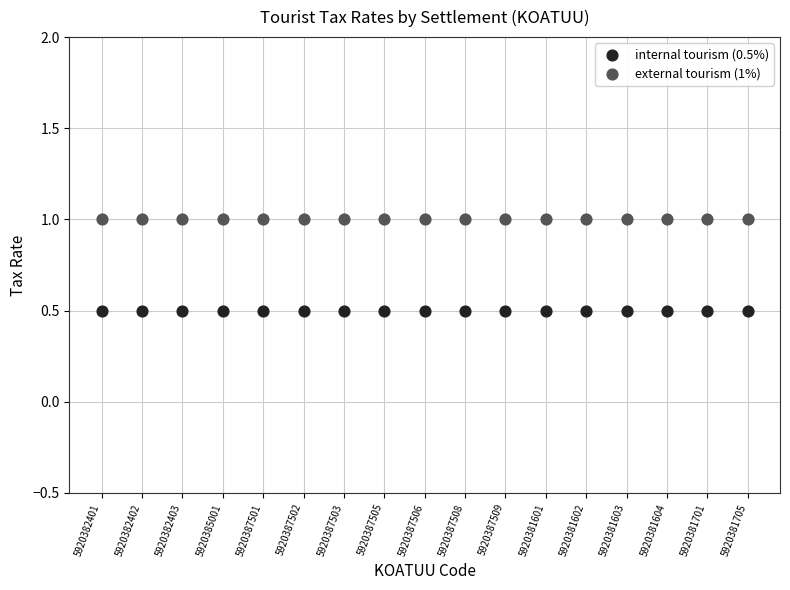

Which series reaches the maximum Y coordinate?

external tourism (1%)